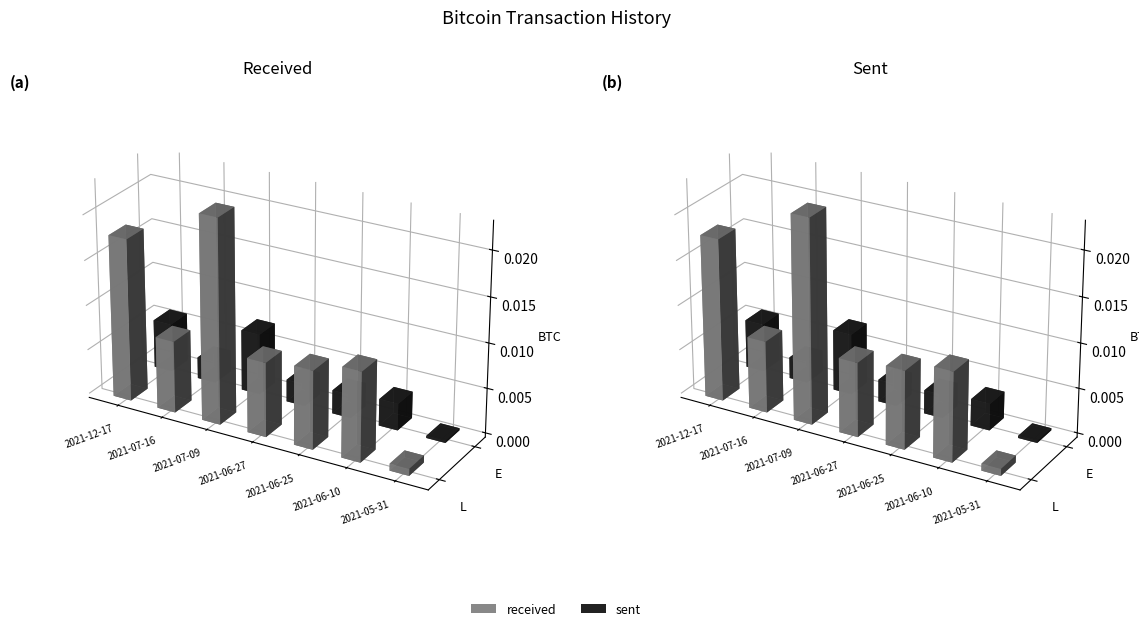

Is it true that sent equals 0.0 at 2021-12-17?

True